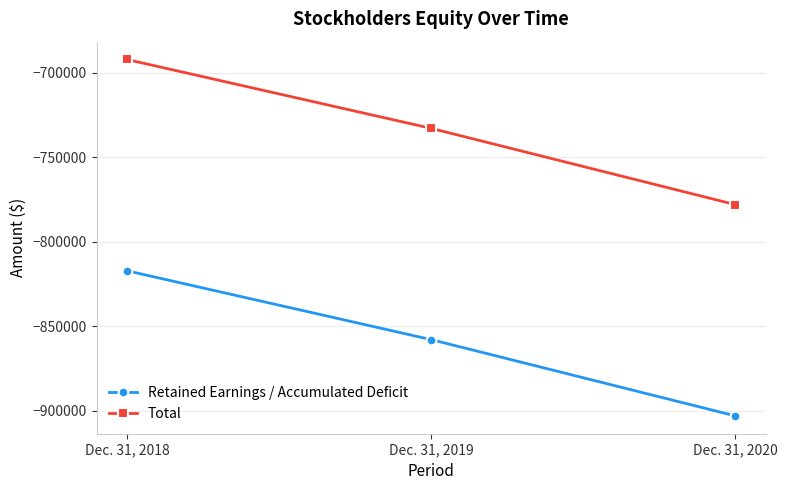

The value of Retained Earnings / Accumulated Deficit at Dec. 31, 2018 is -817140. True or false?

True